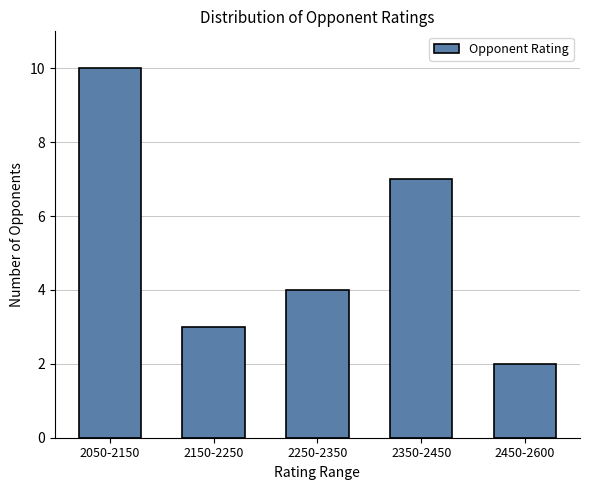

Reading left to right, extract all data points from this chart.

2050-2150=10	2150-2250=3	2250-2350=4	2350-2450=7	2450-2600=2